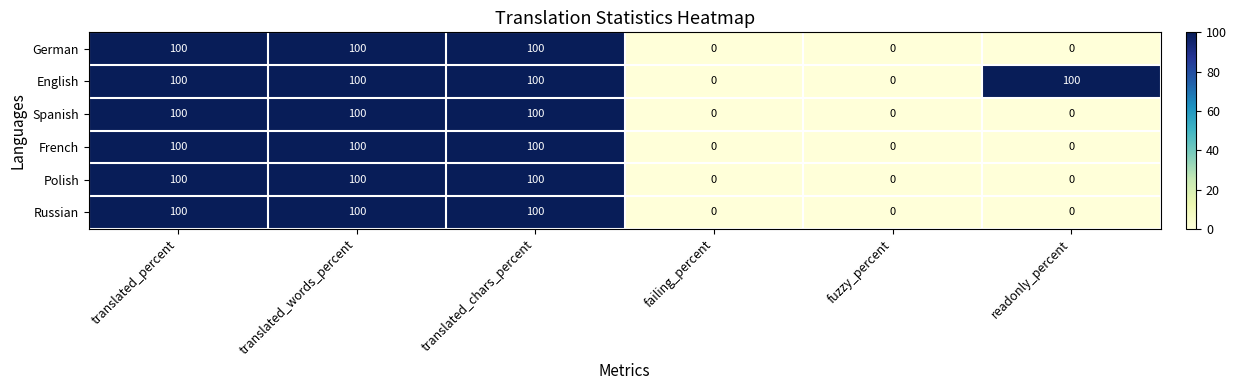

What is the maximum value shown in the chart?

100